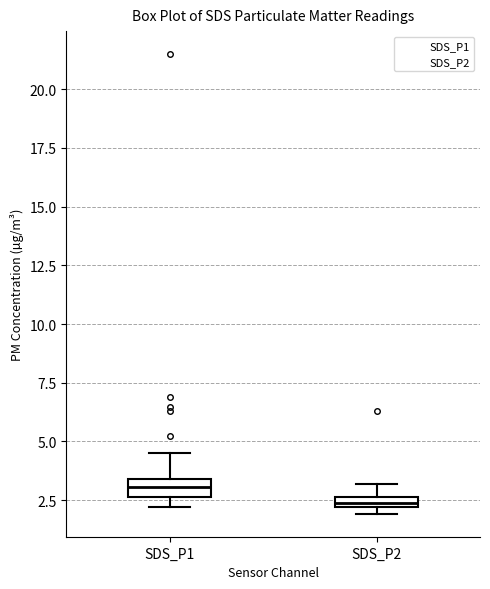

Where is the lower edge of the box for SDS_P2 on the y-axis? The values are not printed on the chart, so give them approximately, as read against the axis.

2.0